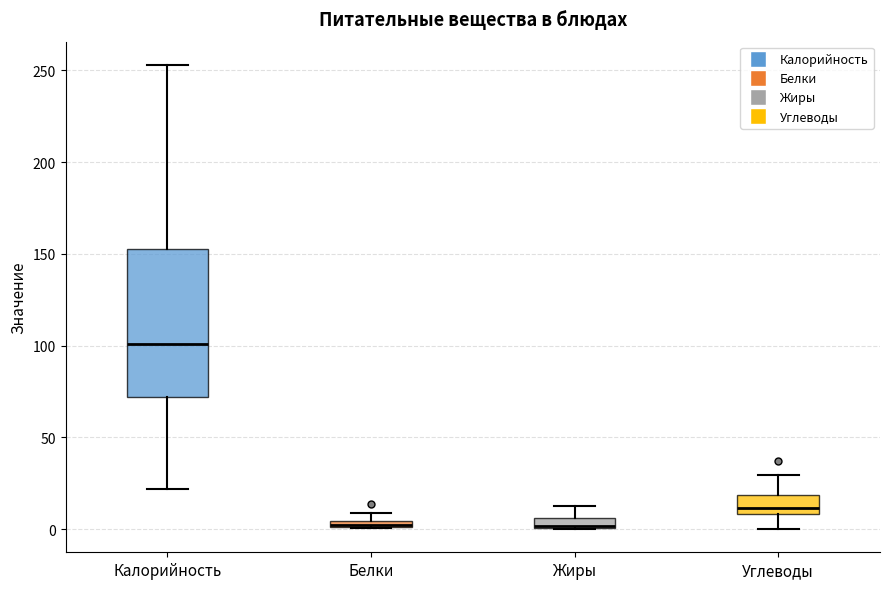

Where is the upper edge of the box for Калорийность on the y-axis? The values are not printed on the chart, so give them approximately, as read against the axis.

155